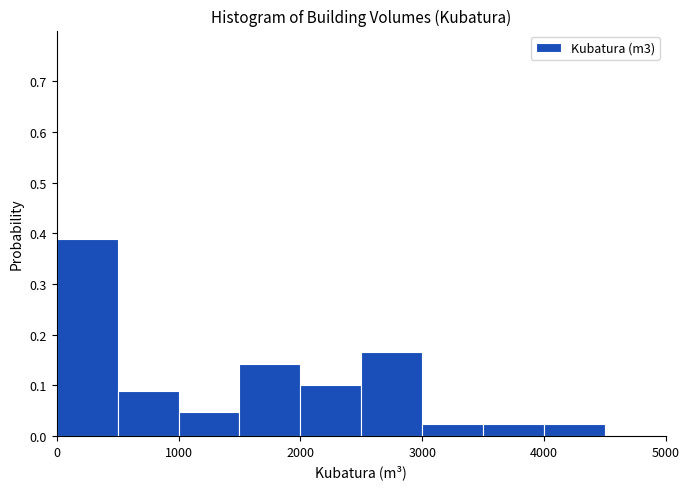

Reading left to right, list every bar in this chart as the range it spans on the x-axis followed by its height. The values are not printed on the chart, so give them approximately, as read against the axis.

0 to 500: 0.39
500 to 1000: 0.09
1000 to 1500: 0.05
1500 to 2000: 0.14
2000 to 2500: 0.10
2500 to 3000: 0.16
3000 to 3500: 0.02
3500 to 4000: 0.02
4000 to 4500: 0.02
4500 to 5000: 0